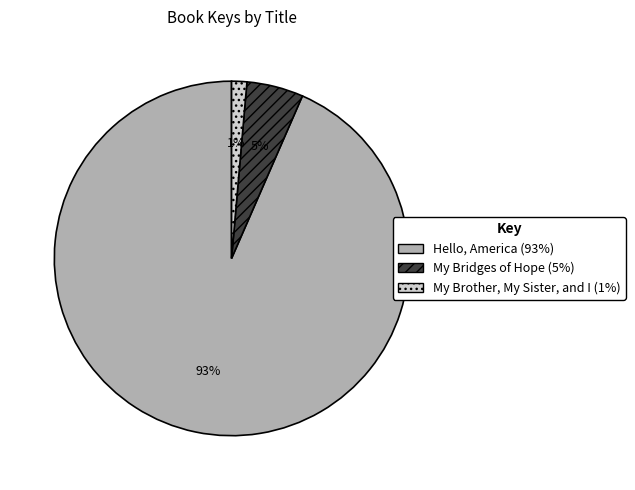

Is the sum of Hello, America and My Brother, My Sister, and I greater than half?

Yes